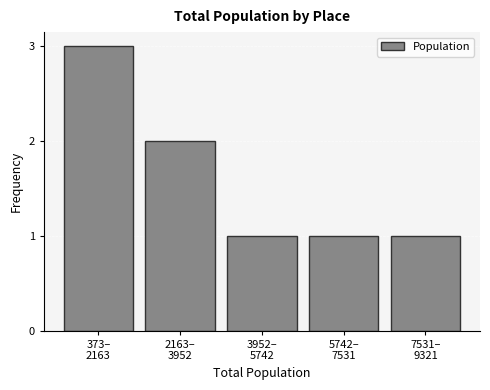

Reading left to right, transcribe all the data shown in this chart.

3	2	1	1	1